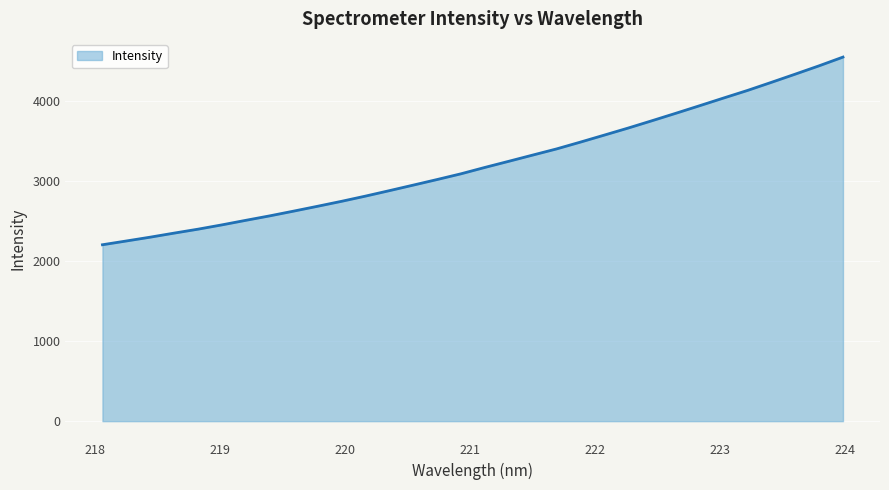

What is the difference between the maximum and minimum values?

2348.0